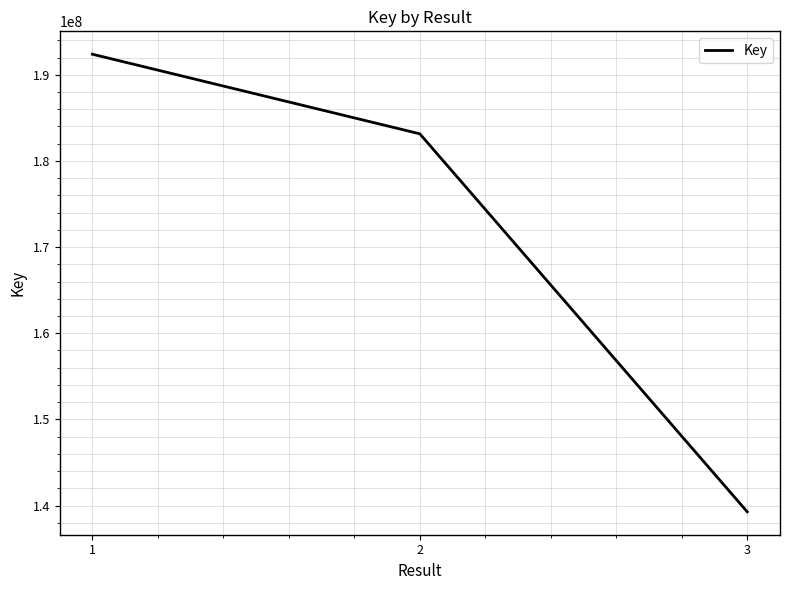

List the labels in order of value, smallest first.

3, 2, 1